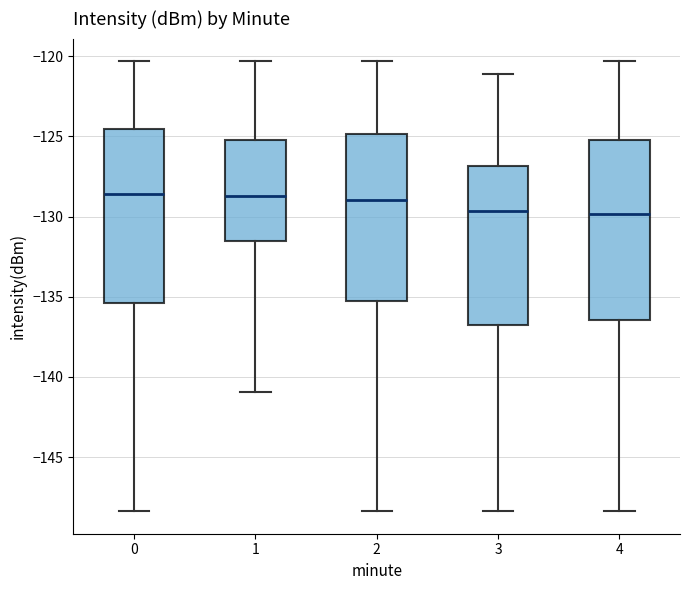

Where does the upper whisker of the box at x = 4 end on the y-axis? The values are not printed on the chart, so give them approximately, as read against the axis.

-120.5